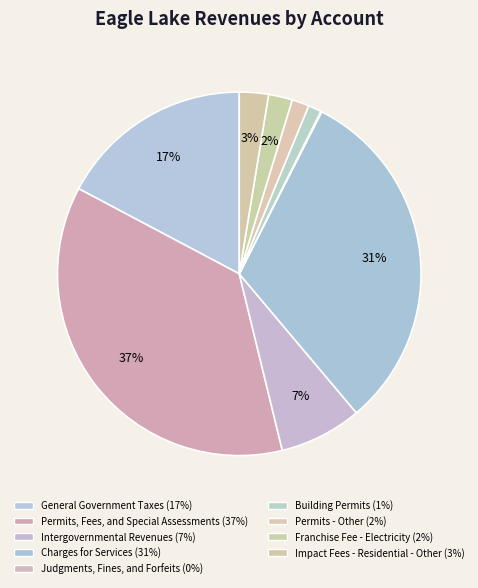

The Intergovernmental Revenues slice represents 7% of the pie. True or false?

True